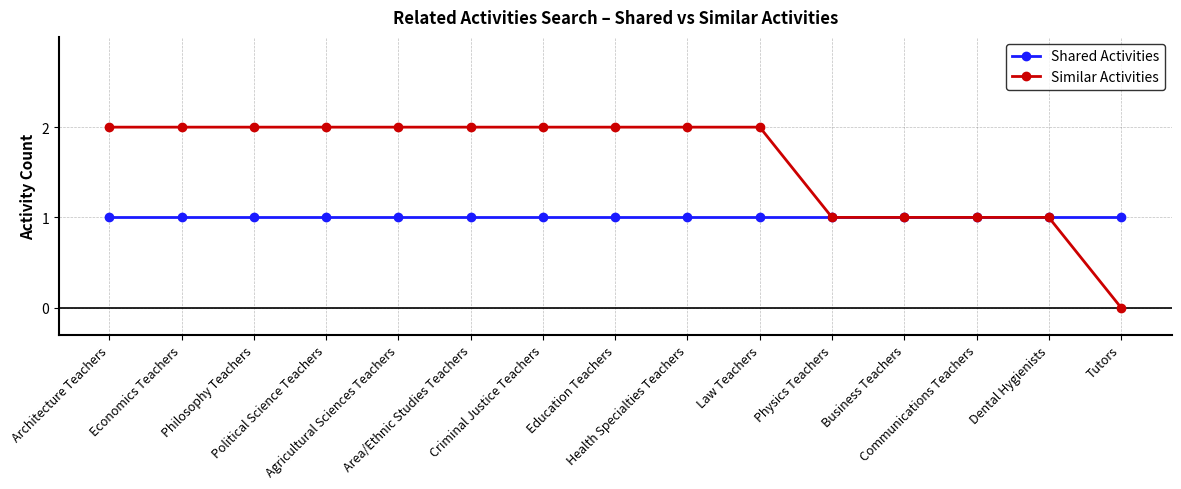

What is the minimum value for Shared Activities?

1